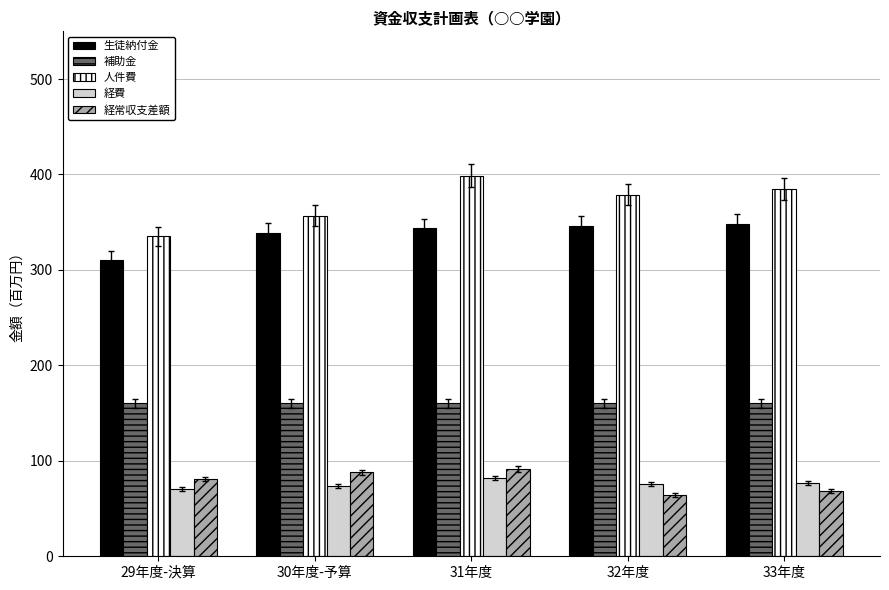

The value of 補助金 at 33年度 is 104.2. True or false?

False